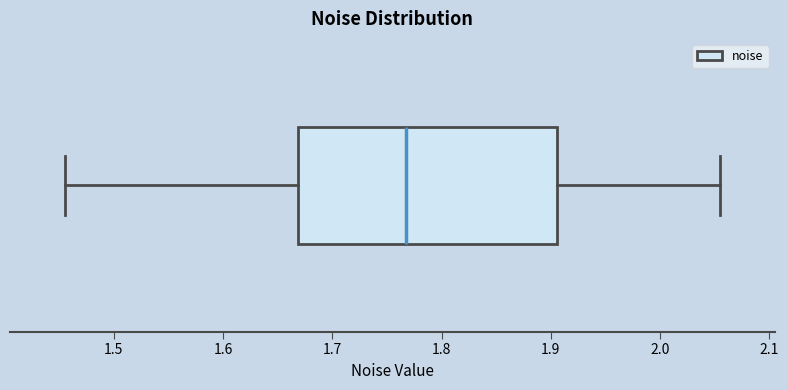

Transcribe this box plot: give where the median line is, the range the box spans, and where the two whiskers end, as read against the x-axis. The values are not printed on the chart, so give them approximately, as read against the axis.

median 1.77, box 1.67 to 1.91, whiskers 1.45 to 2.06